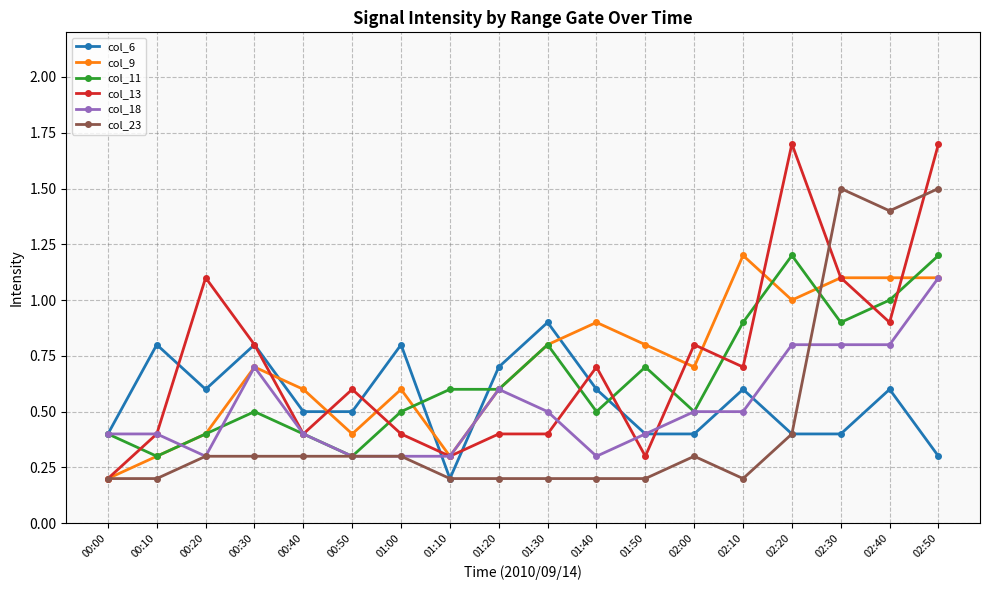

The col_13 series shows 0.4 at 02:00. True or false?

False